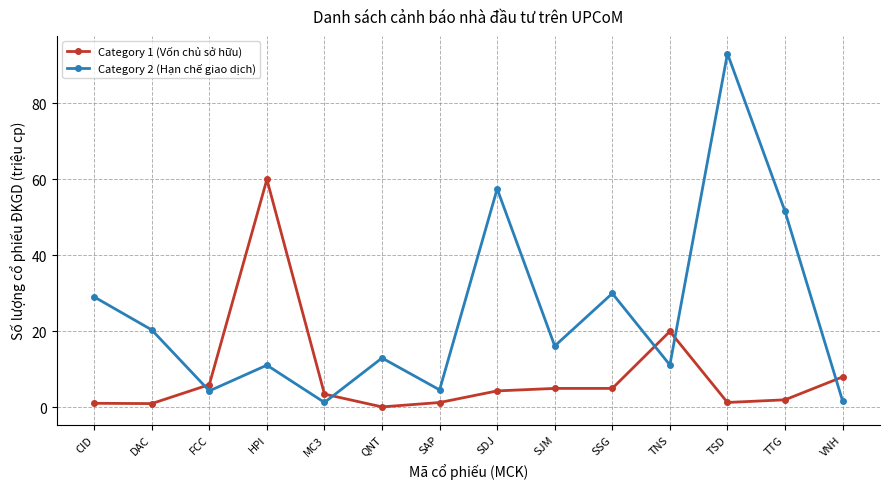

True or false: Category 2 (Hạn chế giao dịch) and Category 1 (Vốn chủ sở hữu) intersect in this chart.

True